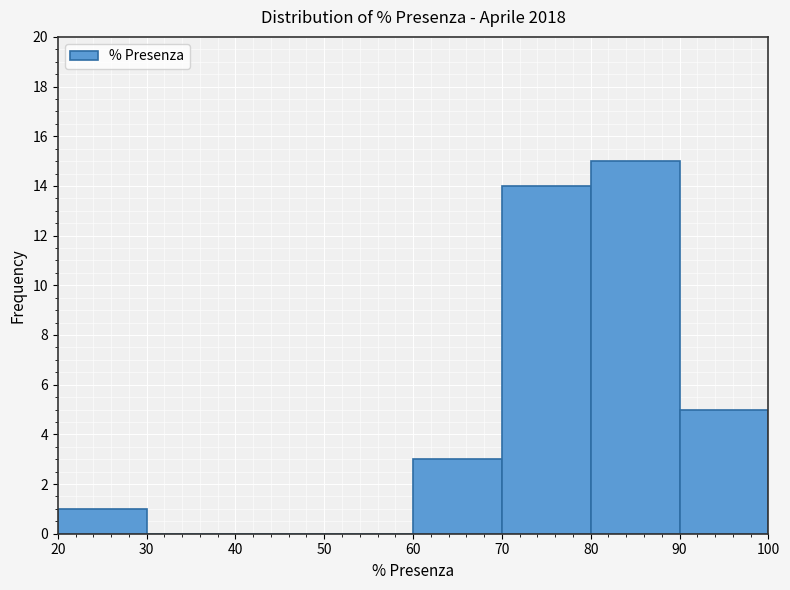

Reading left to right, transcribe this chart: for each bar, give the range it covers on the x-axis and its height. The values are not printed on the chart, so give them approximately, as read against the axis.

20 to 30: 1
30 to 40: 0
40 to 50: 0
50 to 60: 0
60 to 70: 3
70 to 80: 14
80 to 90: 15
90 to 100: 5